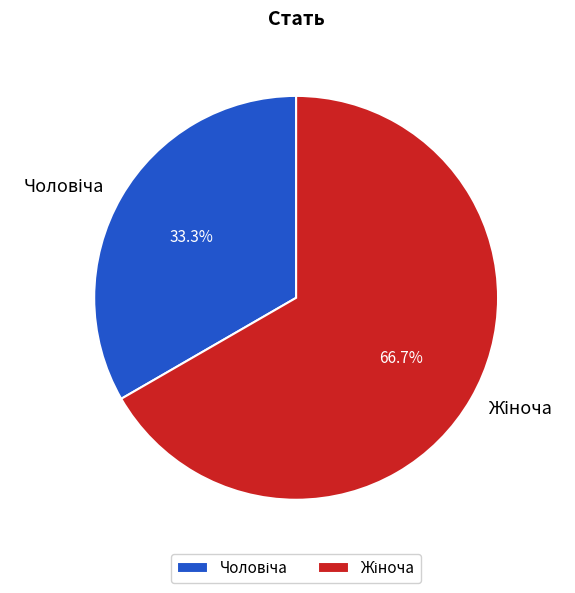

To the nearest percent, what is the average slice percentage?

50%